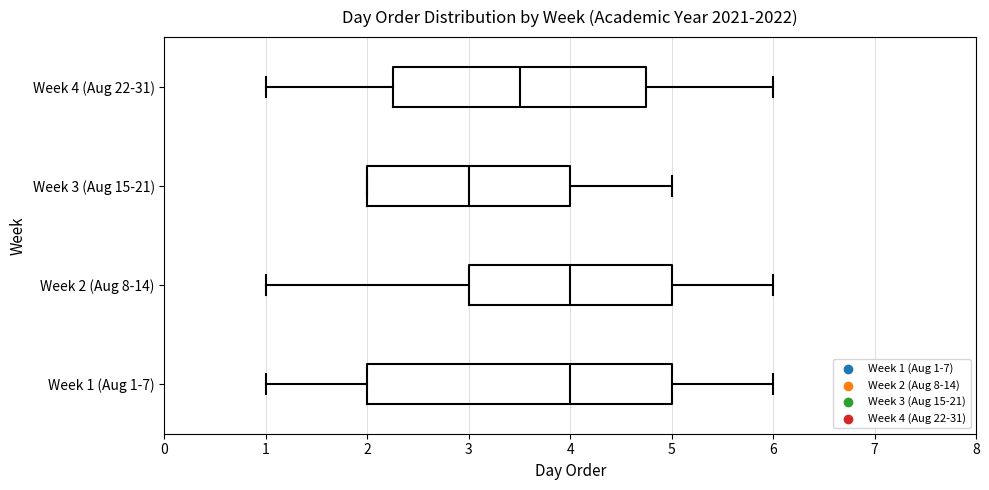

Where does the median line of the box for Week 1 (Aug 1-7) sit on the x-axis? The values are not printed on the chart, so give them approximately, as read against the axis.

4.0